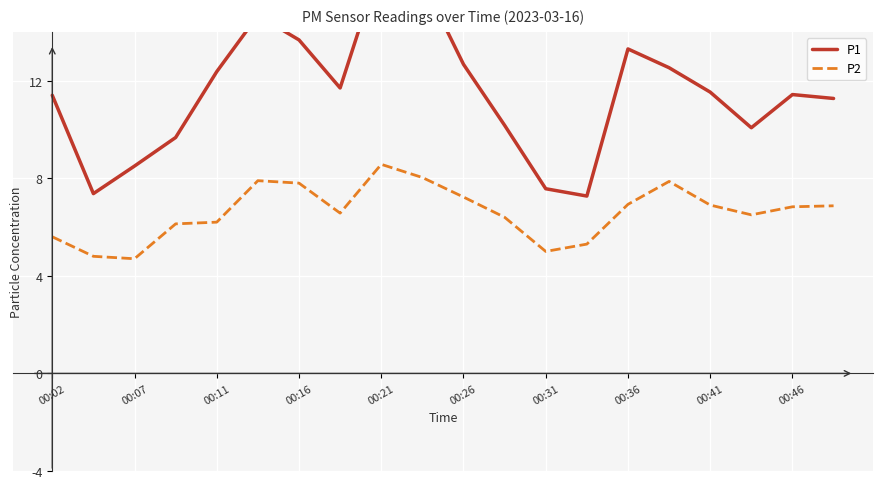

True or false: P1 has more than 0 interior local peaks.

True